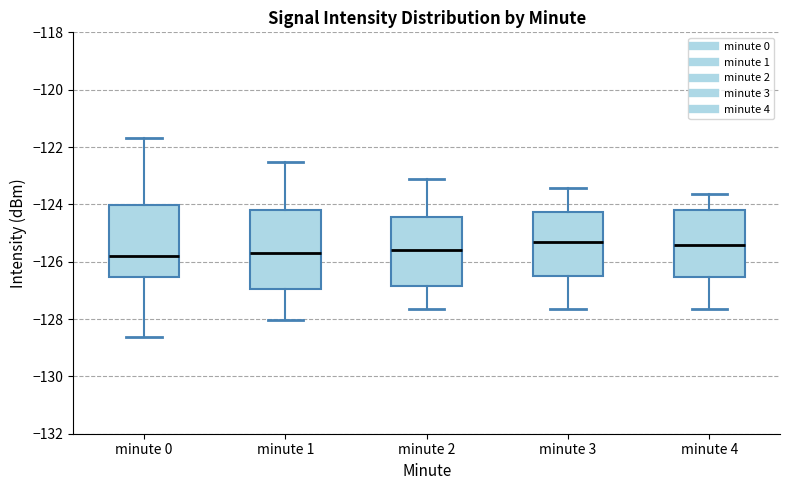

Reading left to right, read every box against the y-axis: the position of its median line, the range the box covers, and the ends of its whiskers. The values are not printed on the chart, so give them approximately, as read against the axis.

minute 0: median -125.8, box -126.6 to -124.0, whiskers -128.6 to -121.6
minute 1: median -125.6, box -127.0 to -124.2, whiskers -128.0 to -122.6
minute 2: median -125.6, box -126.8 to -124.4, whiskers -127.6 to -123.0
minute 3: median -125.4, box -126.6 to -124.2, whiskers -127.6 to -123.4
minute 4: median -125.4, box -126.6 to -124.2, whiskers -127.6 to -123.6